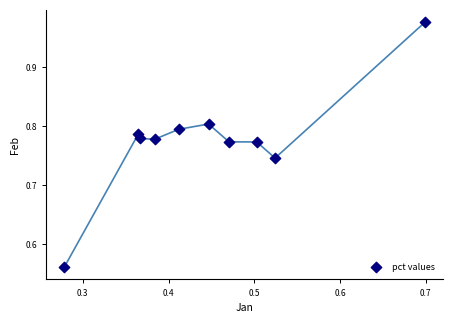

What is the range of Y values (max minus min)?

0.4